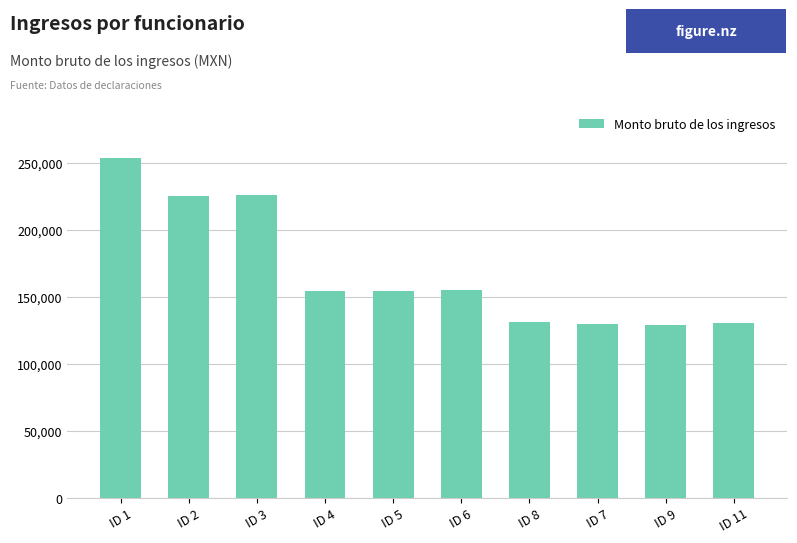

Approximately how many times larger is the value at ID 6 compared to ID 3?

0.7